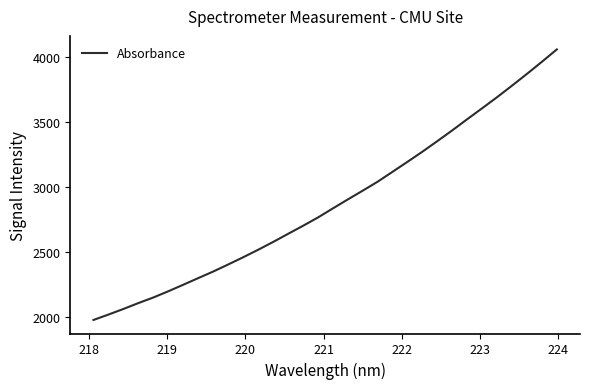

What is the difference between the maximum and minimum values?

2079.5